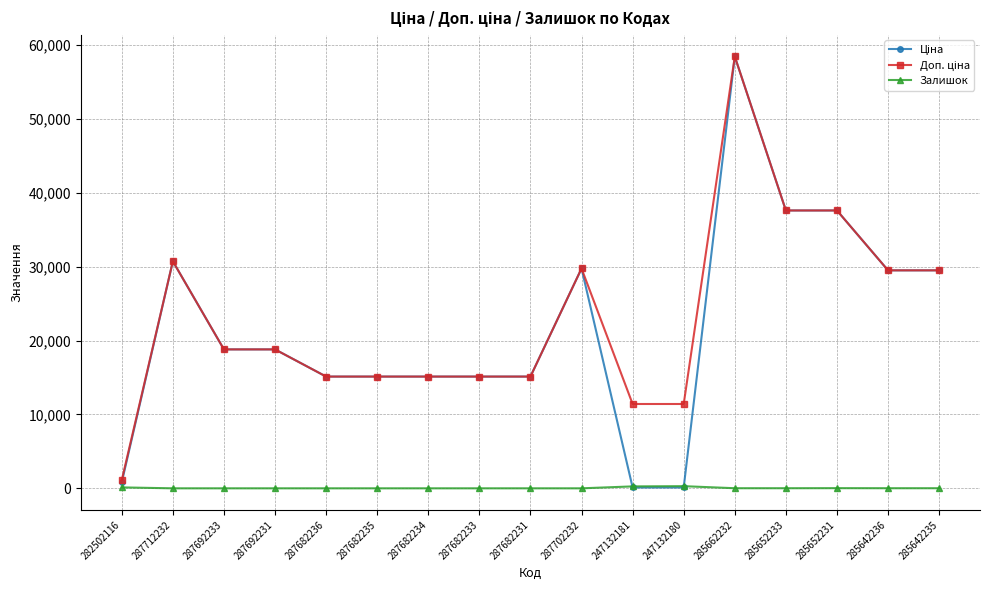

At how many categories does at least one series exceed 27737?

7